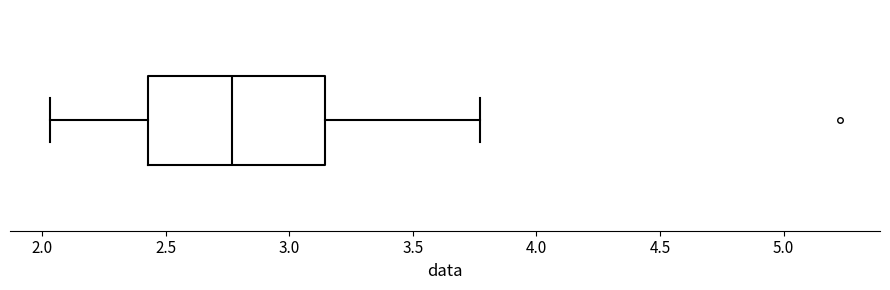

Read this box plot against the x-axis: the position of the median line, the range covered by the box, and the ends of both whiskers. The values are not printed on the chart, so give them approximately, as read against the axis.

median 2.75, box 2.45 to 3.15, whiskers 2.05 to 3.75